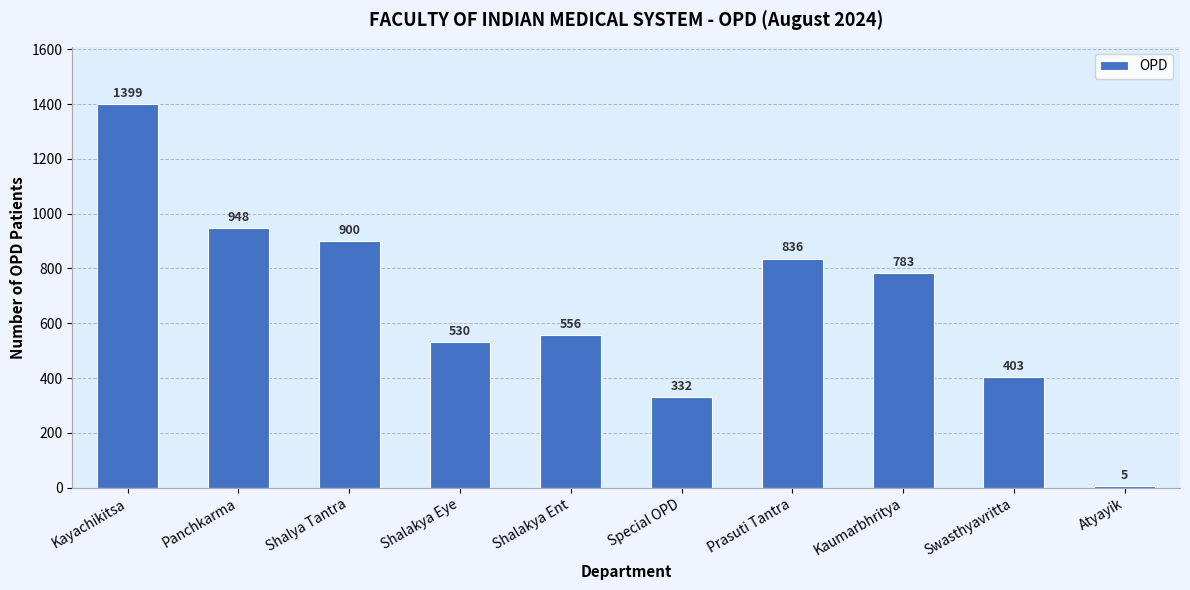

What is the label of the 7th bar from the left?

Prasuti Tantra